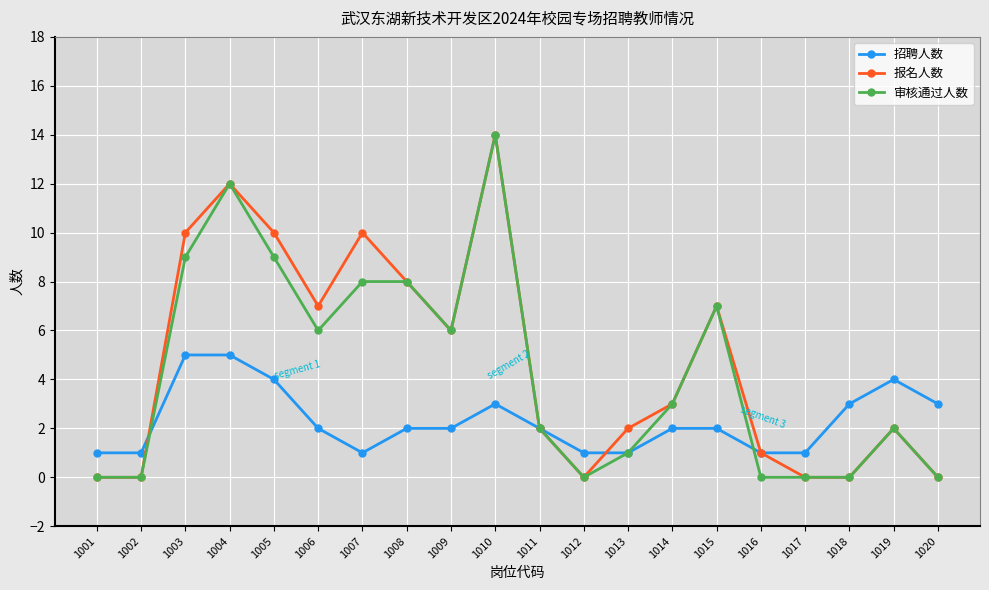

At which category is the sum across all series the highest?

1010